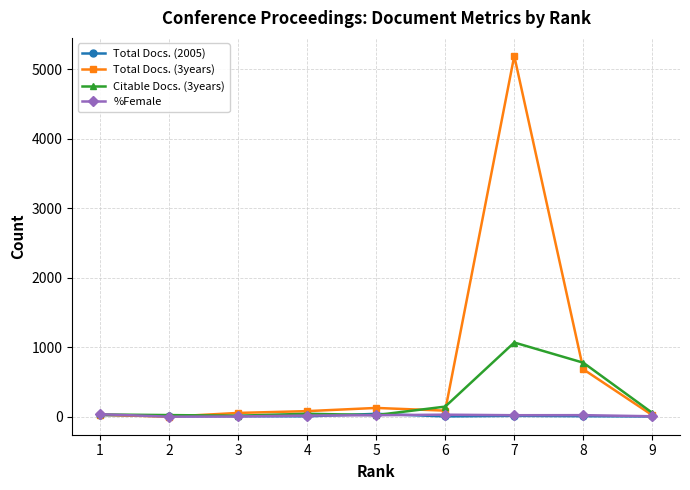

Which series has the widest spread of values?

Total Docs. (3years)